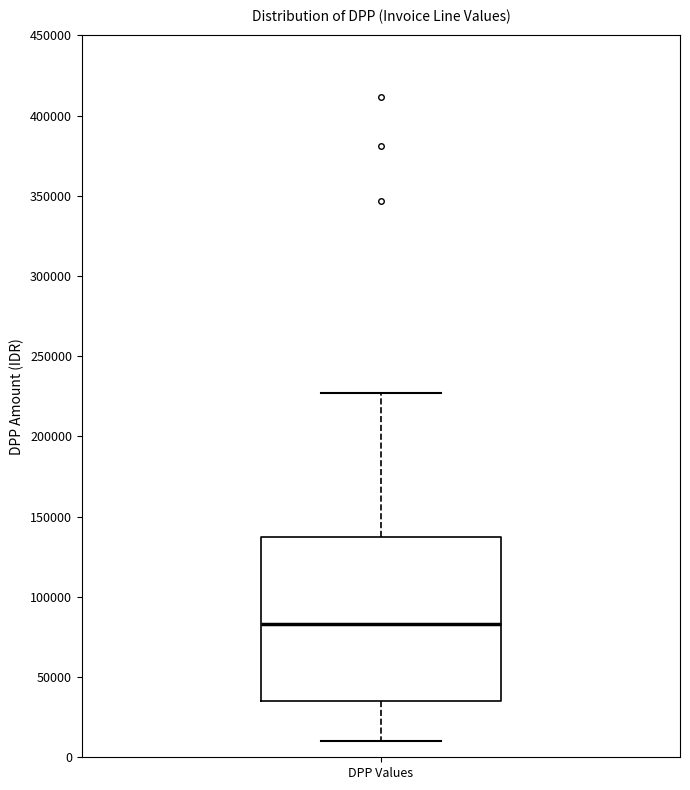

Read this box plot against the y-axis: the position of the median line, the range covered by the box, and the ends of both whiskers. The values are not printed on the chart, so give them approximately, as read against the axis.

median 85000, box 35000 to 135000, whiskers 10000 to 225000